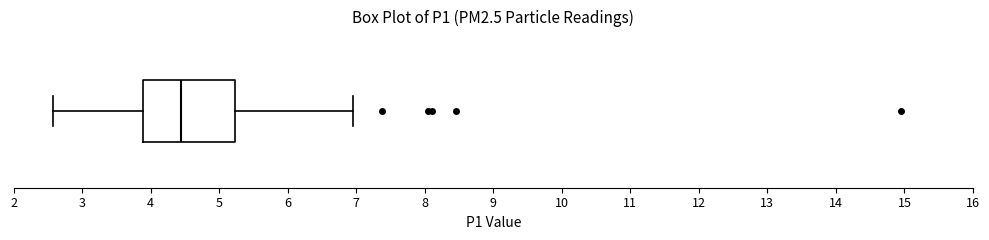

Transcribe this box plot: give where the median line is, the range the box spans, and where the two whiskers end, as read against the x-axis. The values are not printed on the chart, so give them approximately, as read against the axis.

median 4.5, box 3.9 to 5.2, whiskers 2.6 to 7.0